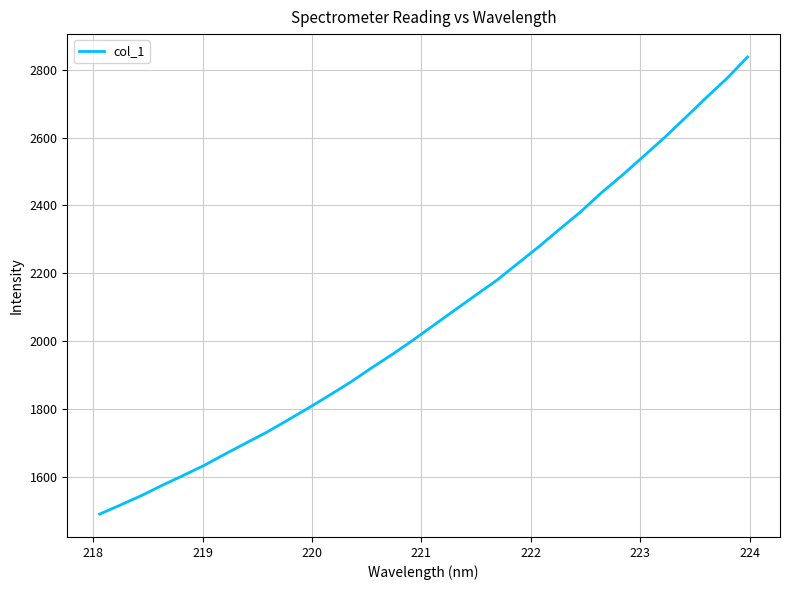

How many lines are shown in the chart?

1